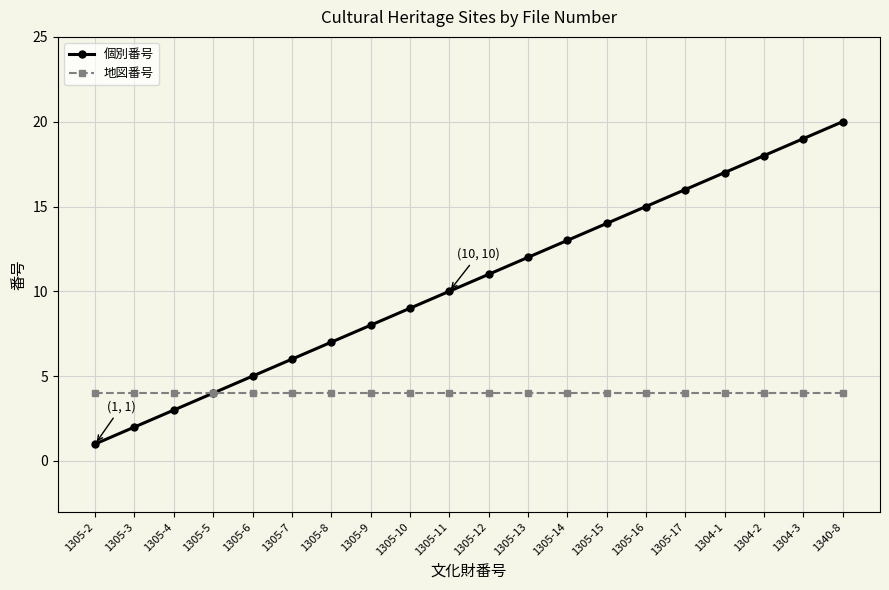

What is the value of the 地図番号 point at the 8th from the left?

4